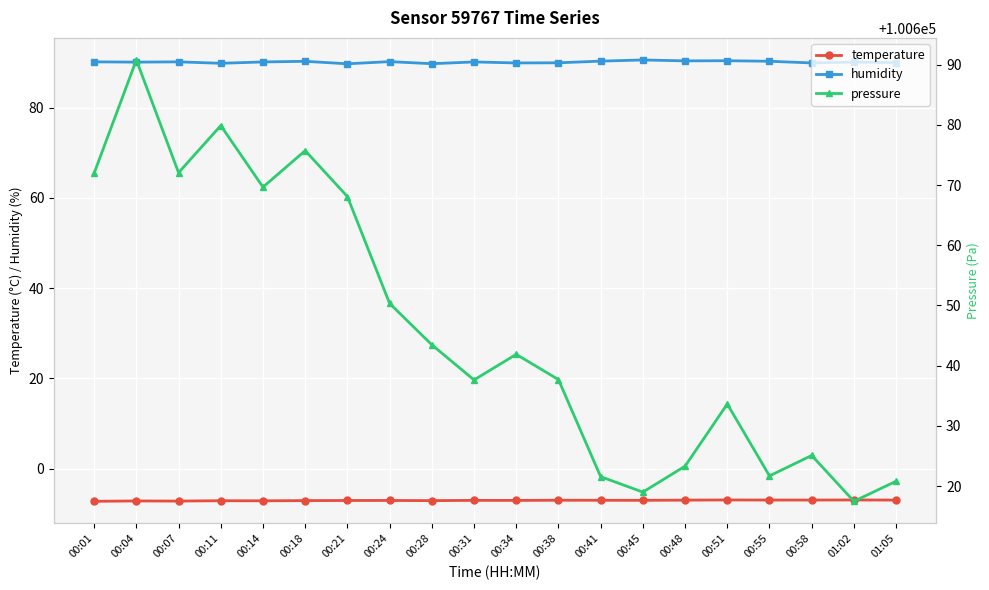

List the series in order of their peak value, highest first.

pressure, humidity, temperature